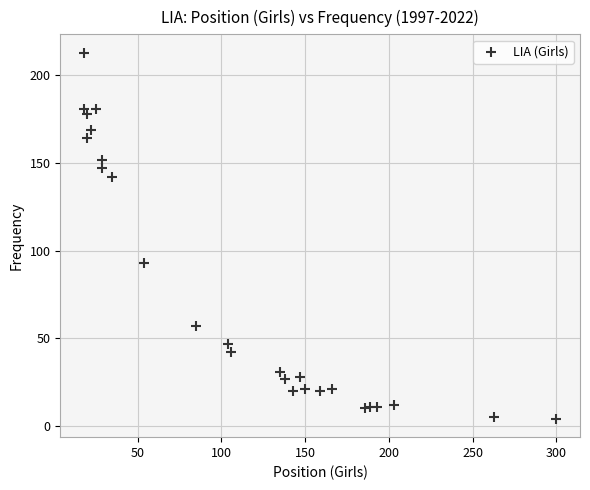

What Y value in the scatter plot is closest to 108?

93